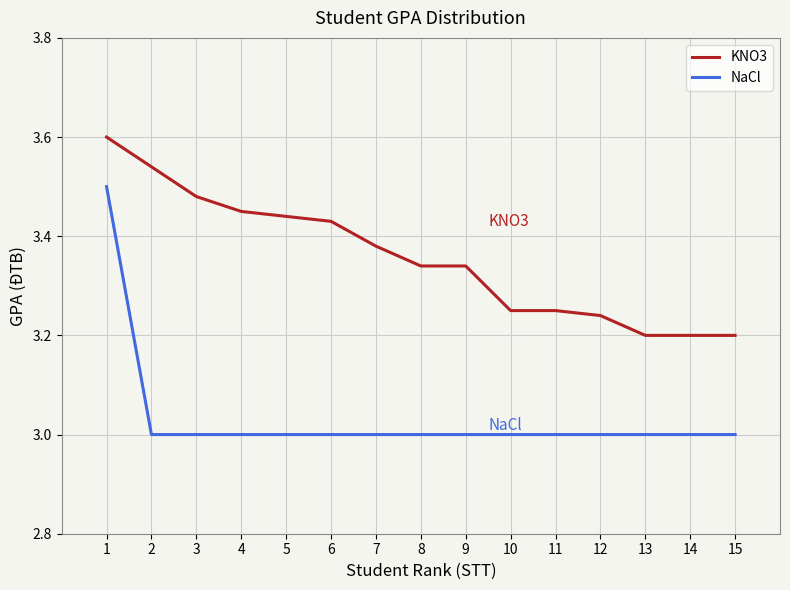

What is the maximum value shown in the chart?

3.6